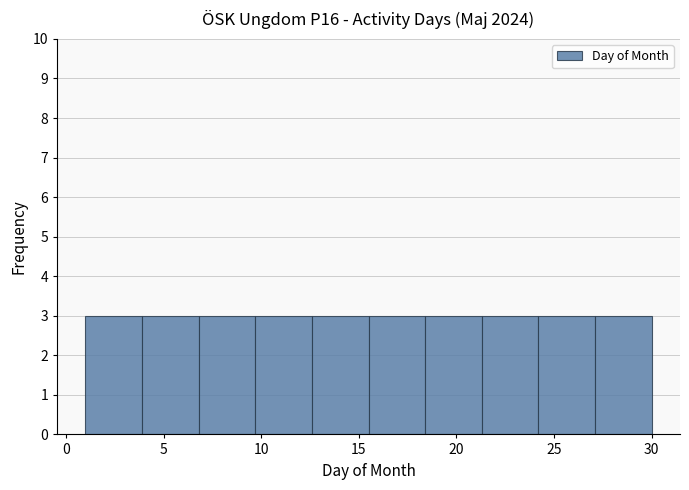

Reading left to right, list every bar in this chart as the range it spans on the x-axis followed by its height. Neither the bar edges nor the heights are printed on the chart, so give them approximately, as read against the axes.

1.0 to 3.9: 3
3.9 to 6.8: 3
6.8 to 9.7: 3
9.7 to 12.6: 3
12.6 to 15.5: 3
15.5 to 18.4: 3
18.4 to 21.3: 3
21.3 to 24.2: 3
24.2 to 27.1: 3
27.1 to 30.0: 3